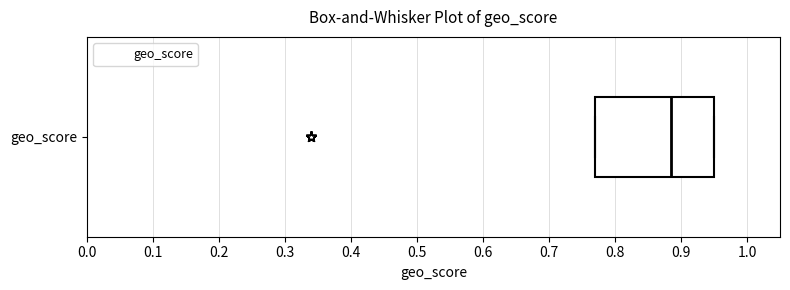

Where is the left edge of the box for geo_score on the x-axis? The values are not printed on the chart, so give them approximately, as read against the axis.

0.77